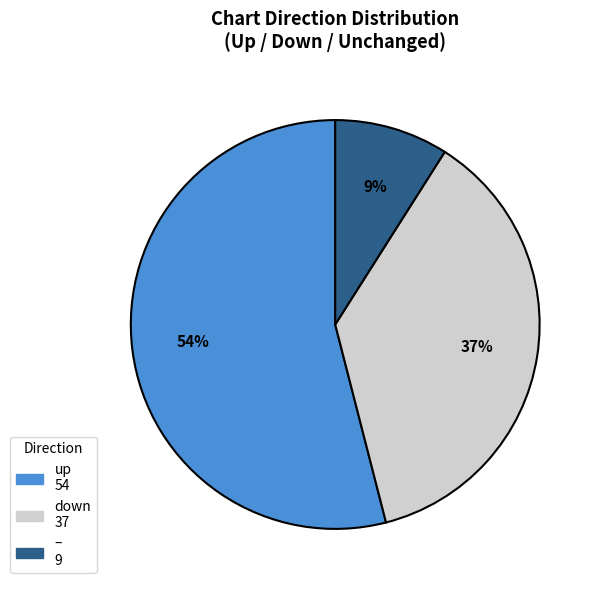

Is there a majority slice in this chart?

Yes